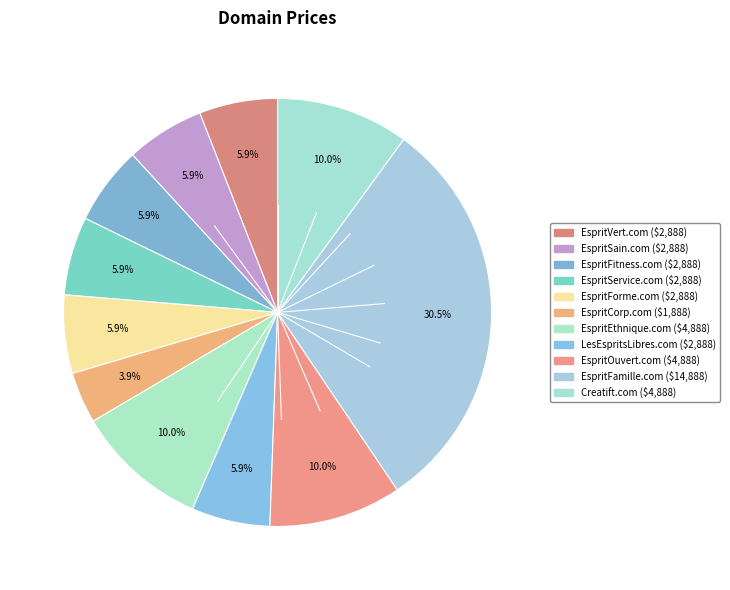

To the nearest percent, what percentage of the pie is EspritSain.com?

6%